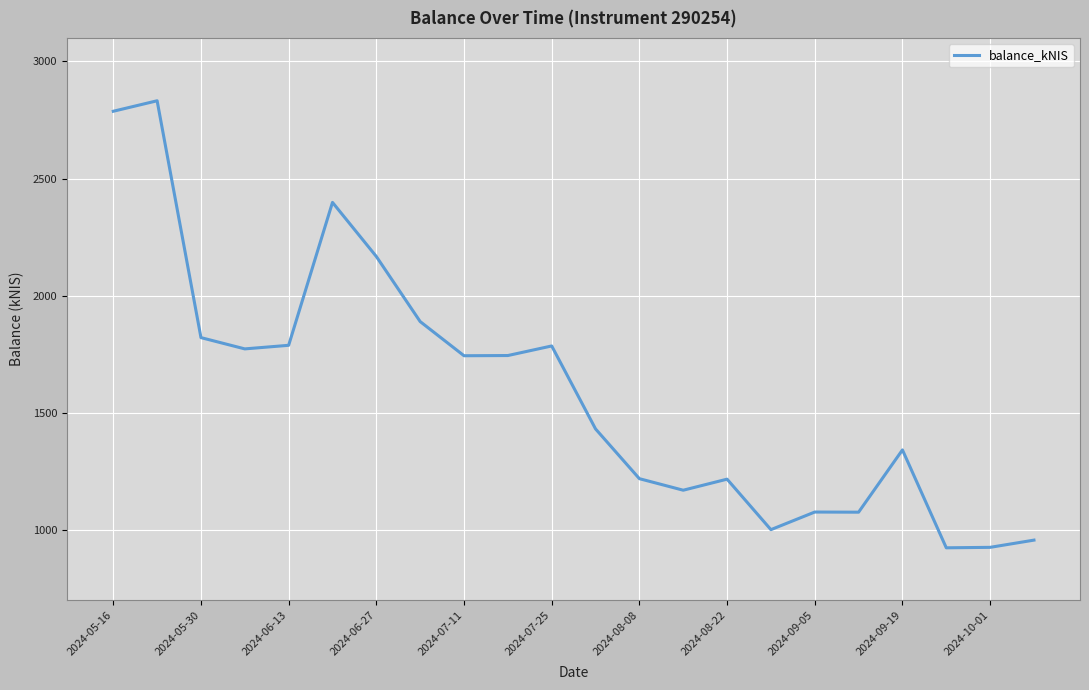

How many categories are shown in the chart?

22